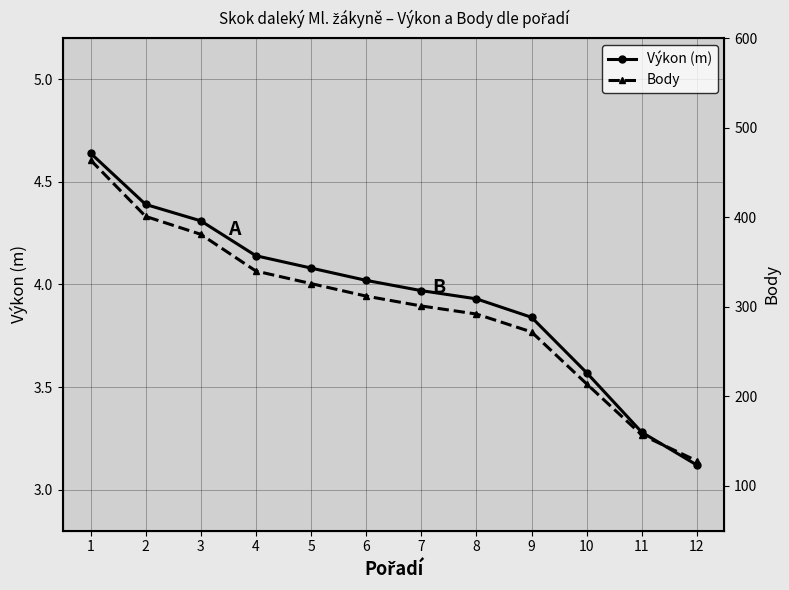

True or false: Body and Výkon (m) cross at least once.

False